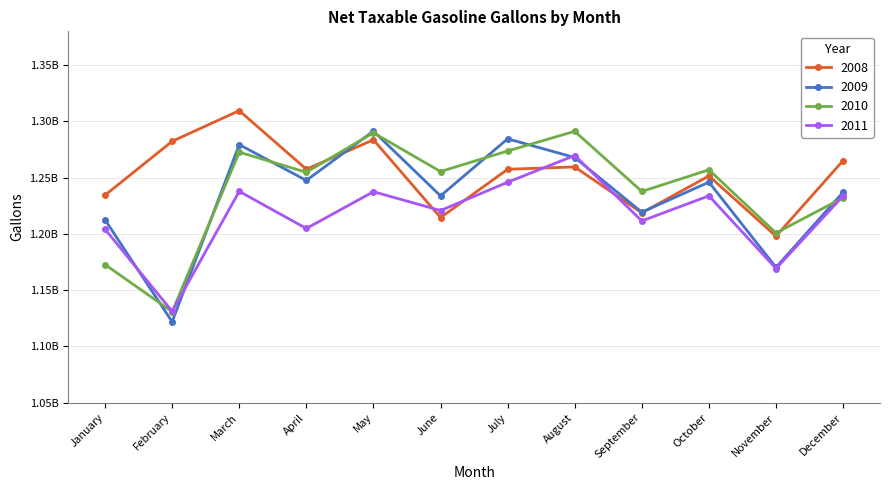

The 2011 series shows 1893716514 at April. True or false?

False